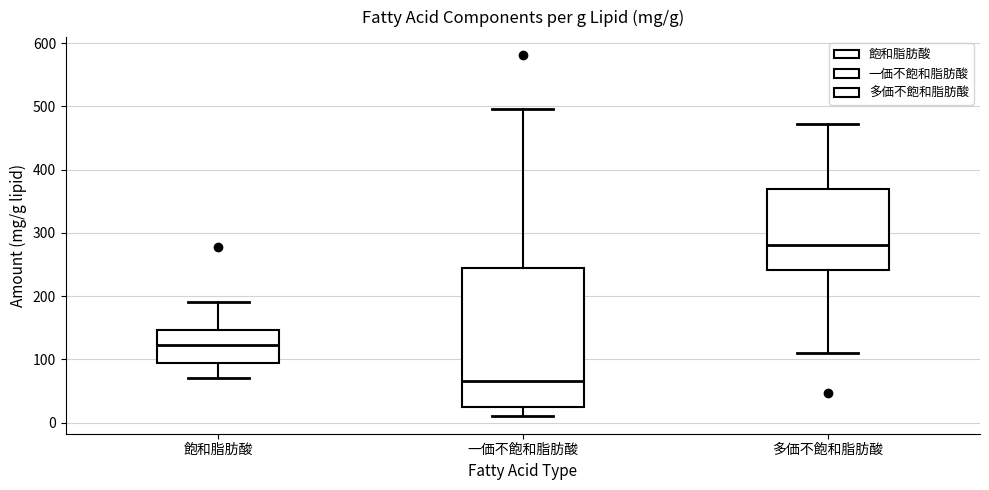

Where does the lower whisker of the box for 一価不飽和脂肪酸 end on the y-axis? The values are not printed on the chart, so give them approximately, as read against the axis.

10